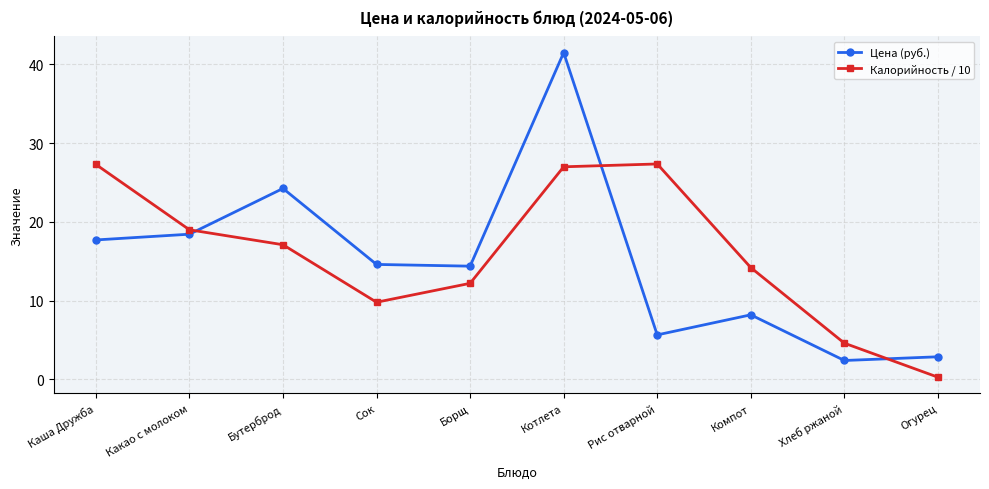

List the series in order of their overall mean, highest first.

Калорийность / 10, Цена (руб.)